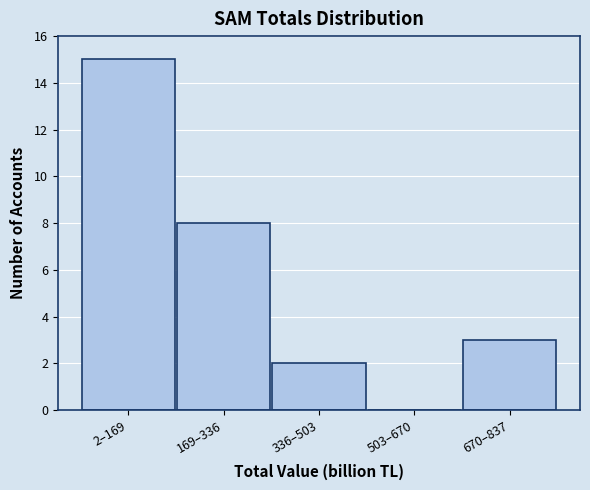

Reading left to right, transcribe all the data shown in this chart.

2–169=15	169–336=8	336–503=2	503–670=0	670–837=3